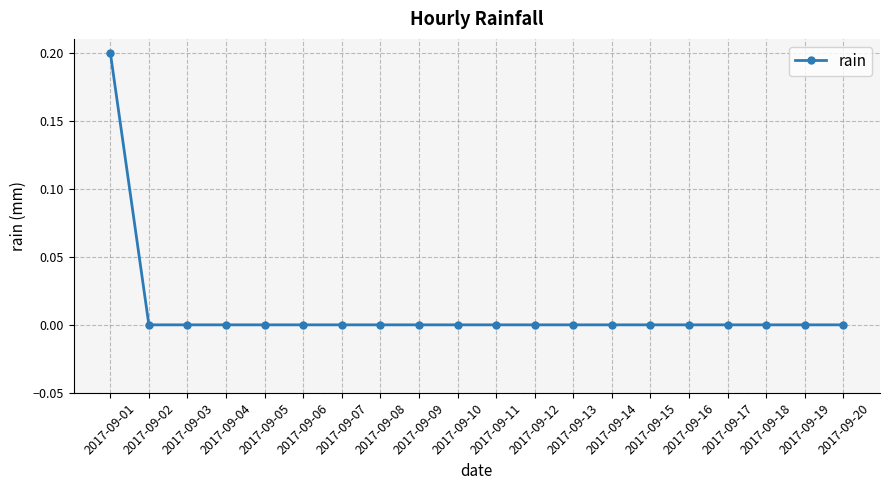

Is it true that the value at 2017-09-11 is 0.1?

False